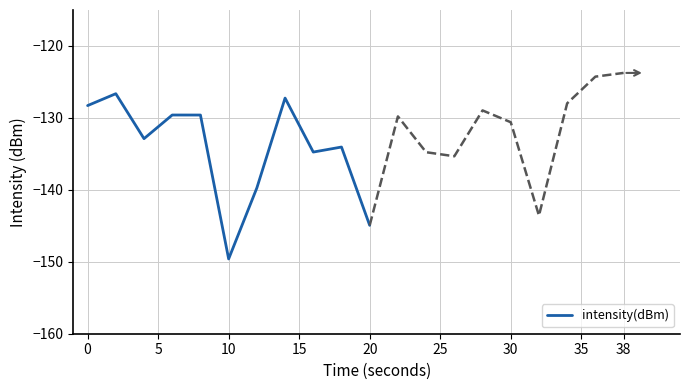

True or false: intensity(dBm) has a value of -243.9 at 10.

False